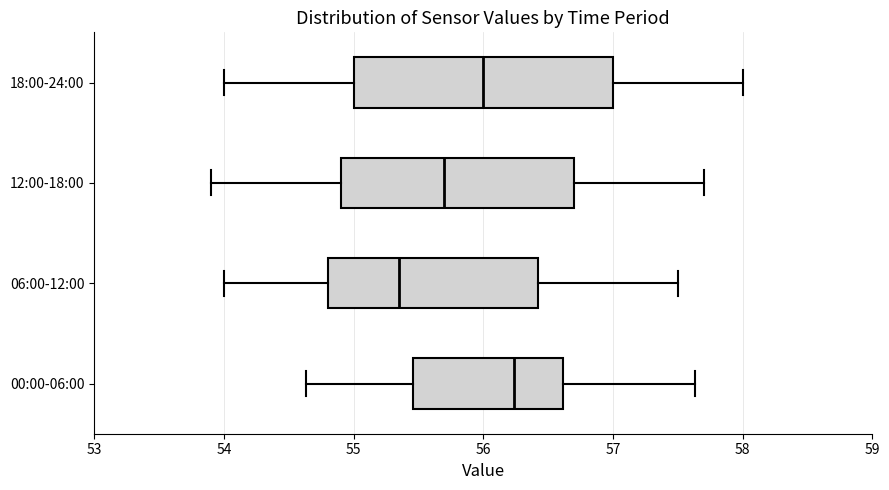

Reading bottom to top, transcribe this box plot: for each box, give where its median line is, the range the box spans, and where its two whiskers end, as read against the x-axis. The values are not printed on the chart, so give them approximately, as read against the axis.

00:00-06:00: median 56.2, box 55.5 to 56.6, whiskers 54.6 to 57.6
06:00-12:00: median 55.4, box 54.8 to 56.4, whiskers 54.0 to 57.5
12:00-18:00: median 55.7, box 54.9 to 56.7, whiskers 53.9 to 57.7
18:00-24:00: median 56.0, box 55.0 to 57.0, whiskers 54.0 to 58.0